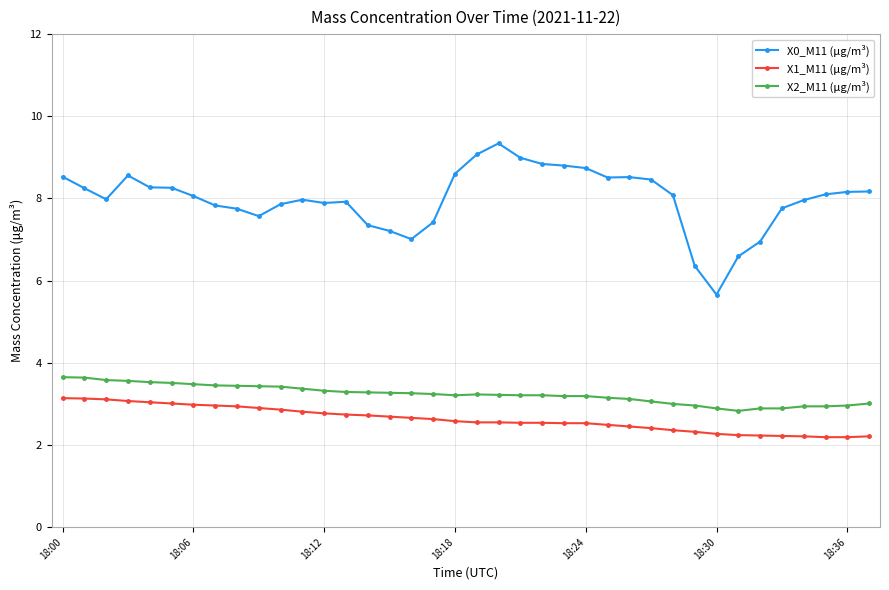

Which series has the largest total across all categories?

X0_M11 (μg/m³)